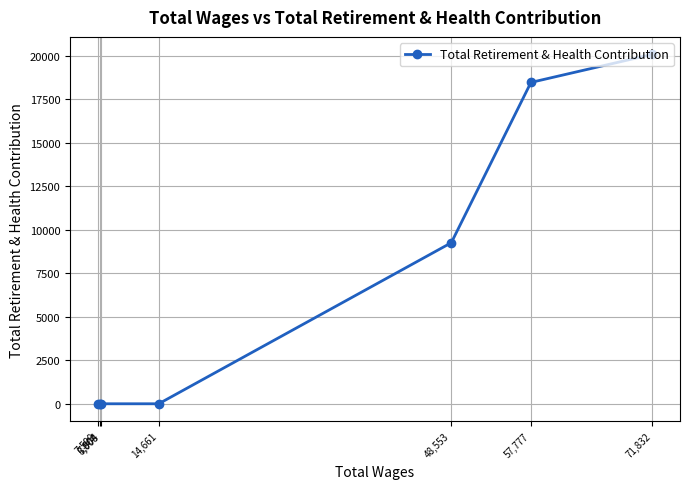

True or false: the data shows 20082 at 71,832.

True